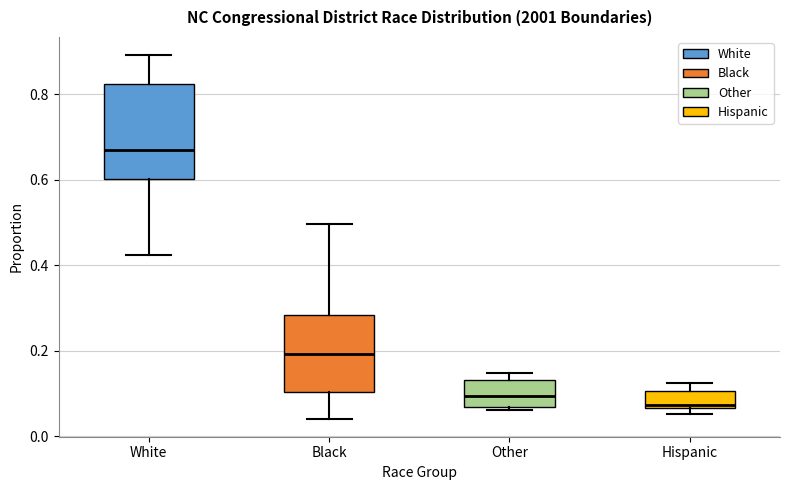

Reading left to right, transcribe this box plot: for each box, give where its median line is, the range the box spans, and where its two whiskers end, as read against the y-axis. The values are not printed on the chart, so give them approximately, as read against the axis.

White: median 0.66, box 0.60 to 0.82, whiskers 0.42 to 0.90
Black: median 0.20, box 0.10 to 0.28, whiskers 0.04 to 0.50
Other: median 0.10, box 0.06 to 0.14, whiskers 0.06 to 0.14 (just above the box's upper edge)
Hispanic: median 0.08, box 0.06 to 0.10, whiskers 0.06 (just below the box's lower edge) to 0.12